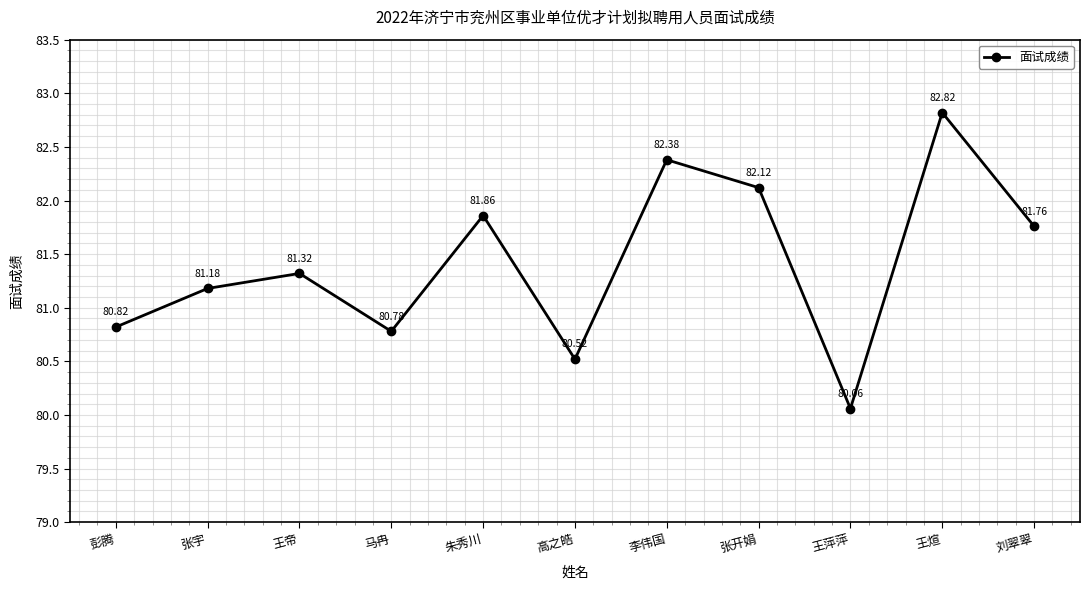

What position from the left is 彭腾?

1